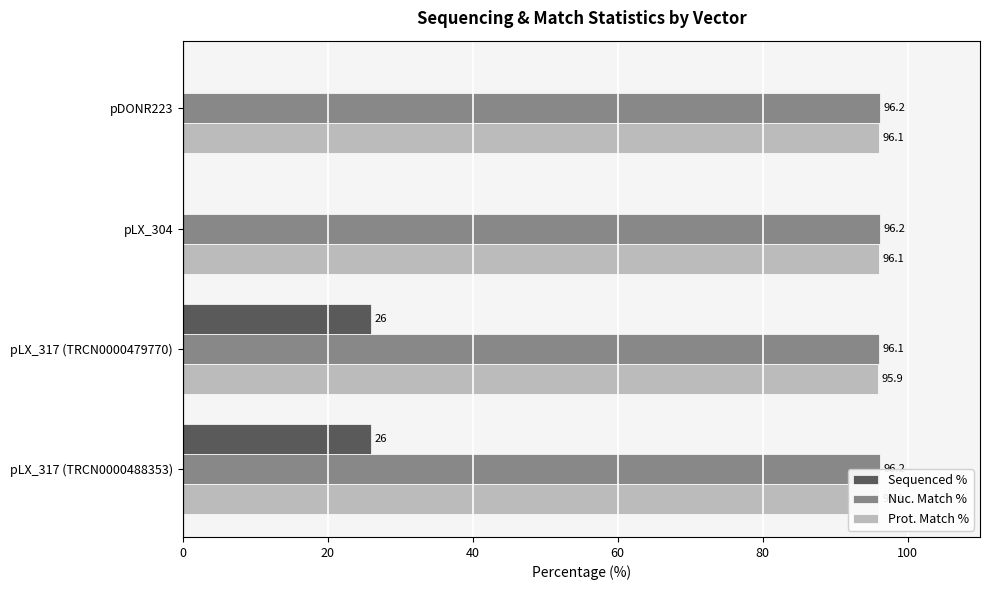

Does the chart contain stacked bars?

No